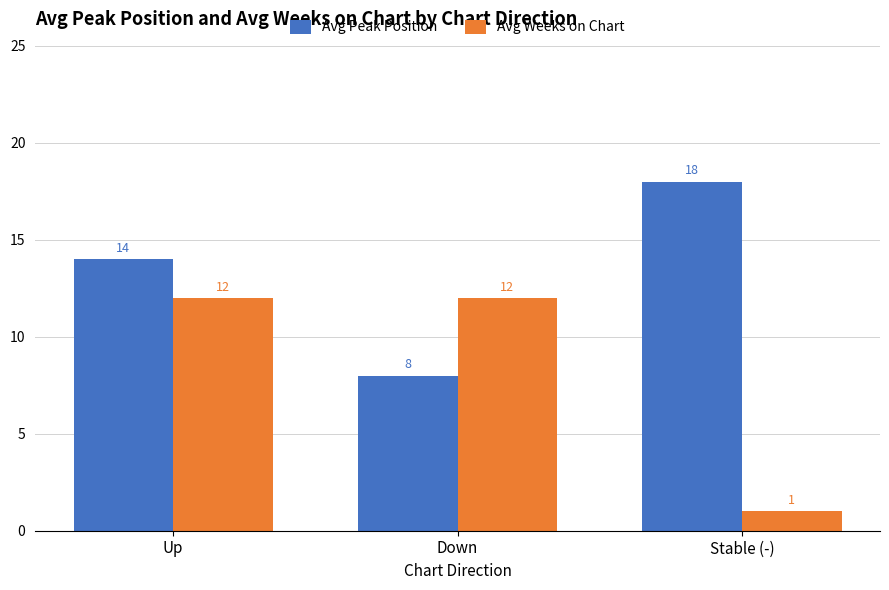

How many bars are there in each group?

2